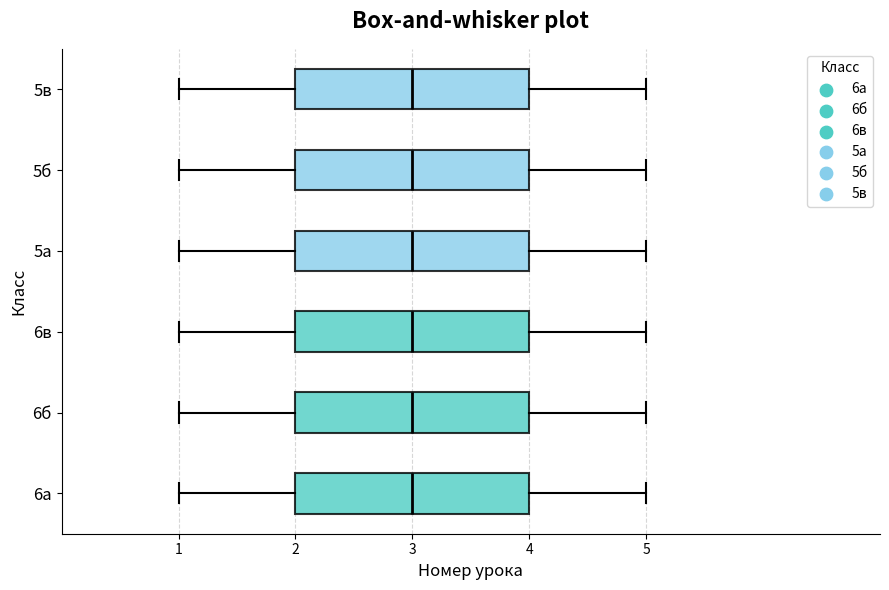

Reading bottom to top, transcribe this box plot: for each box, give where its median line is, the range the box spans, and where its two whiskers end, as read against the x-axis. The values are not printed on the chart, so give them approximately, as read against the axis.

6а: median 3, box 2 to 4, whiskers 1 to 5
6б: median 3, box 2 to 4, whiskers 1 to 5
6в: median 3, box 2 to 4, whiskers 1 to 5
5а: median 3, box 2 to 4, whiskers 1 to 5
5б: median 3, box 2 to 4, whiskers 1 to 5
5в: median 3, box 2 to 4, whiskers 1 to 5